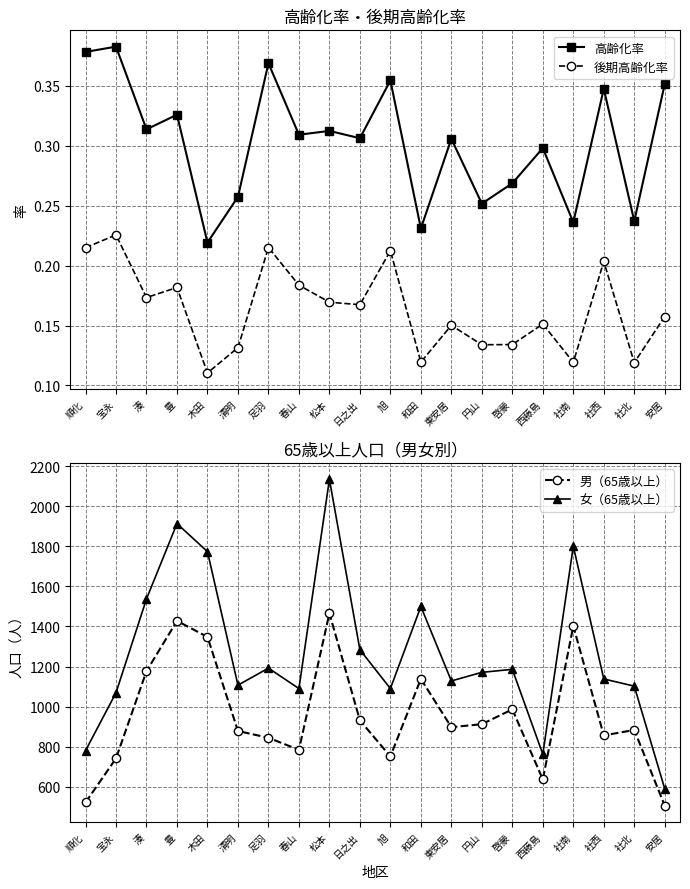

At which category is the sum across all series the highest?

松本